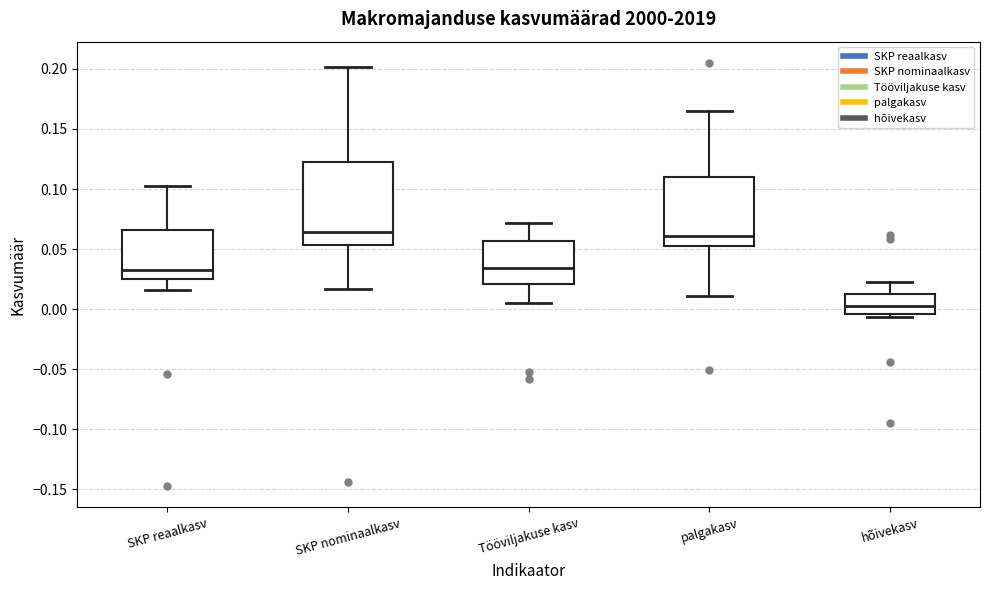

Reading left to right, read every box against the y-axis: the position of its median line, the range the box covers, and the ends of its whiskers. The values are not printed on the chart, so give them approximately, as read against the axis.

SKP reaalkasv: median 0.035, box 0.025 to 0.065, whiskers 0.015 to 0.105
SKP nominaalkasv: median 0.065, box 0.055 to 0.125, whiskers 0.015 to 0.200
Tööviljakuse kasv: median 0.035, box 0.020 to 0.055, whiskers 0.005 to 0.070
palgakasv: median 0.060, box 0.055 to 0.110, whiskers 0.010 to 0.165
hõivekasv: median 0.005, box -0.005 to 0.015, whiskers -0.005 (just below the box's lower edge) to 0.025